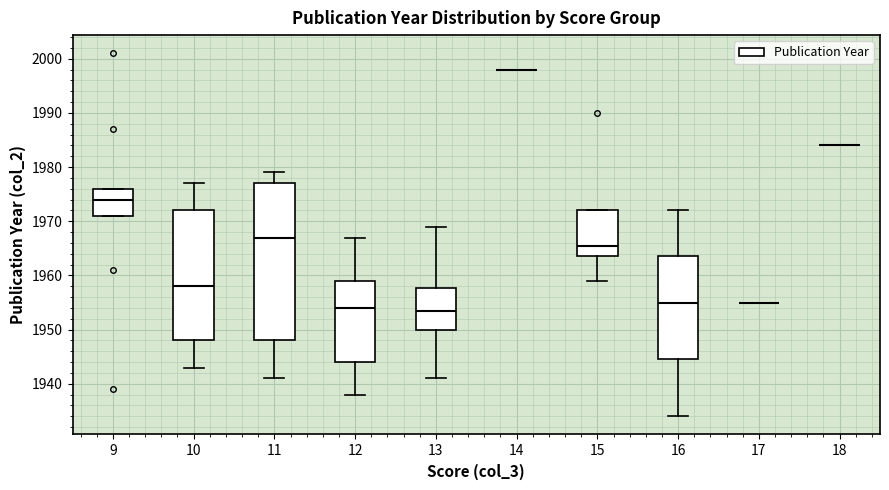

Where is the lower edge of the box at x = 9 on the y-axis? The values are not printed on the chart, so give them approximately, as read against the axis.

1971